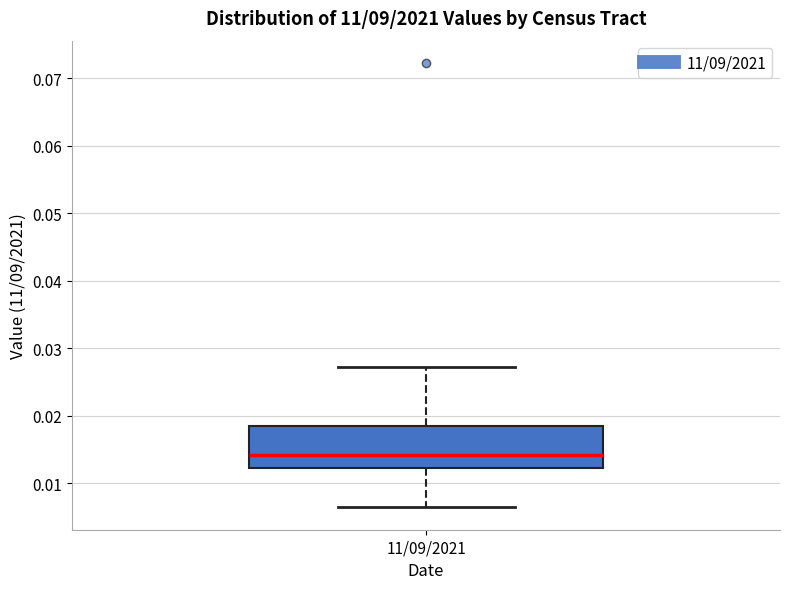

Read this box plot against the y-axis: the position of the median line, the range covered by the box, and the ends of both whiskers. The values are not printed on the chart, so give them approximately, as read against the axis.

median 0.014, box 0.012 to 0.019, whiskers 0.006 to 0.027